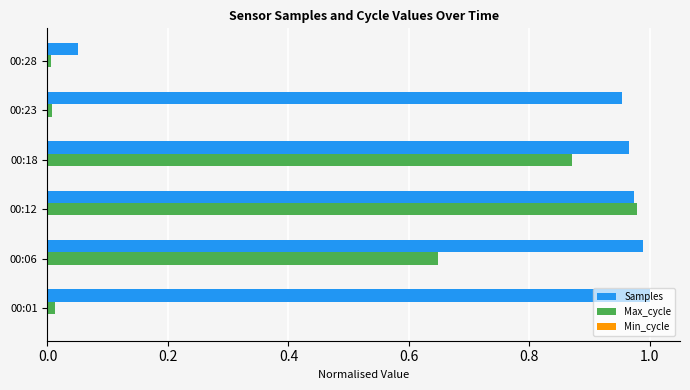

True or false: Samples has a value of 1.0 at 00:12.

True